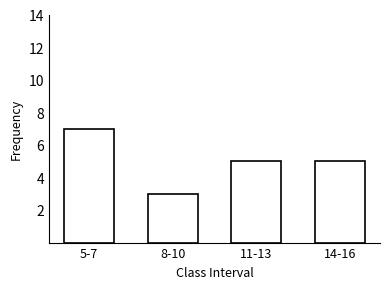

Reading left to right, what are all the values shown in this chart?

7	3	5	5